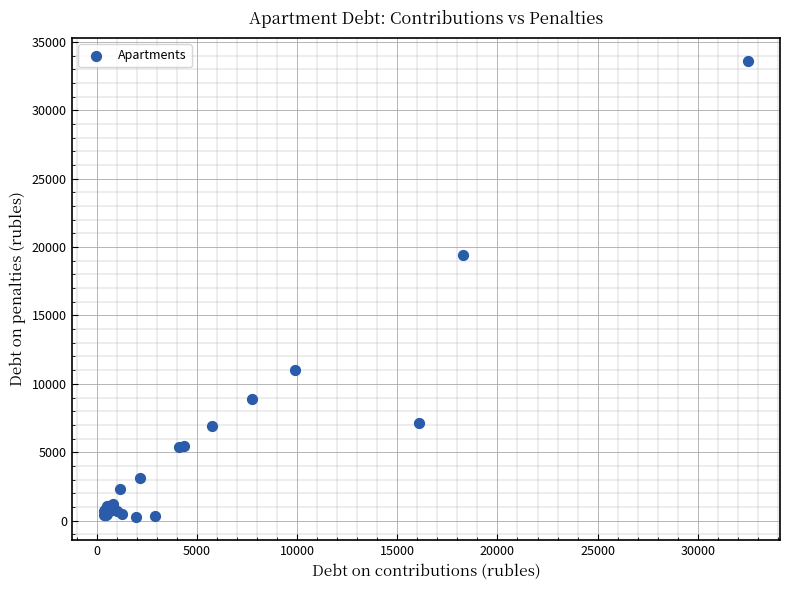

What Y value in the scatter plot is closest to 16930?

19398.3